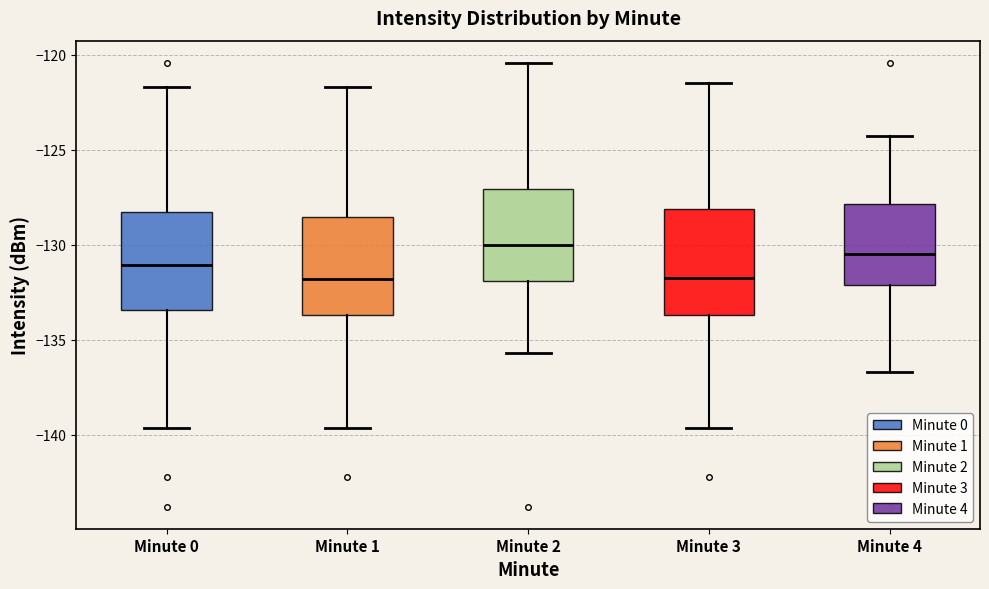

Where does the upper whisker of the box for Minute 3 end on the y-axis? The values are not printed on the chart, so give them approximately, as read against the axis.

-121.5